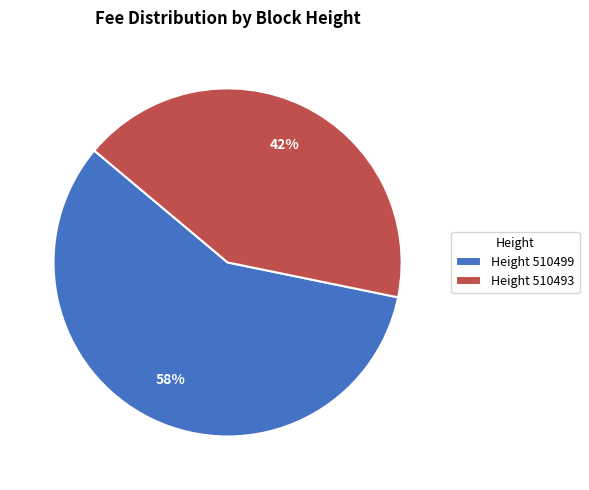

What percentage is the Height 510499 slice, to the nearest percent?

58%